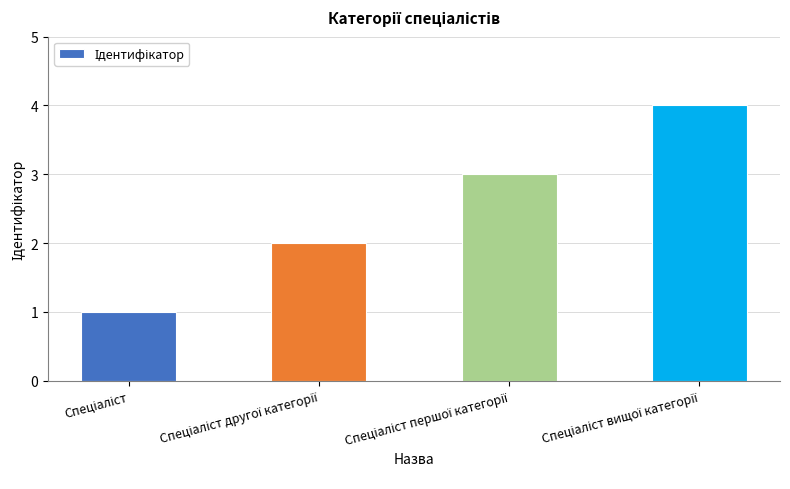

What is the maximum value shown in the chart?

4